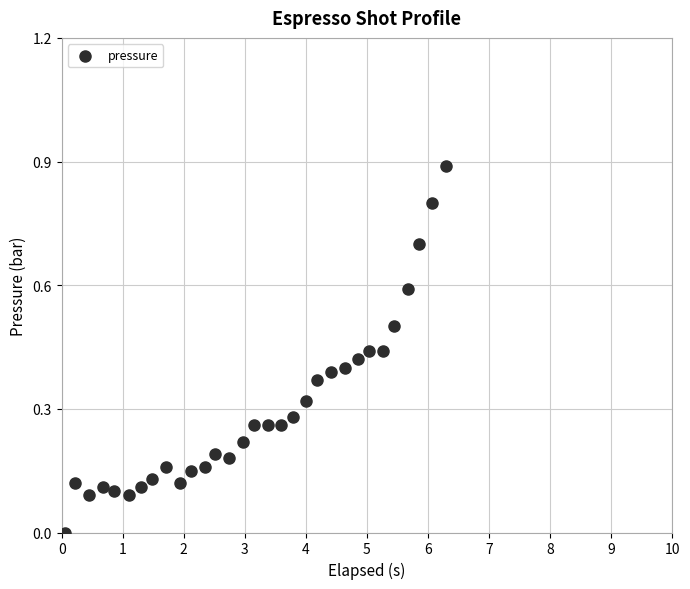

What is the range of Y values (max minus min)?

0.9